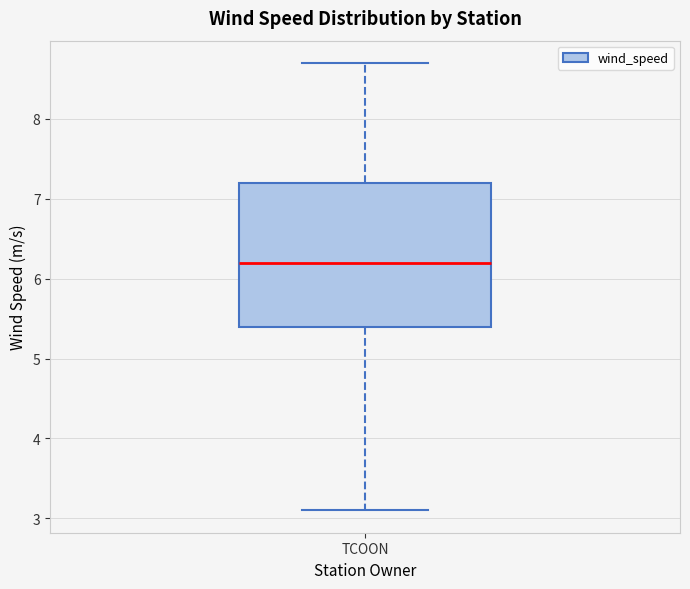

Read this box plot against the y-axis: the position of the median line, the range covered by the box, and the ends of both whiskers. The values are not printed on the chart, so give them approximately, as read against the axis.

median 6.2, box 5.4 to 7.2, whiskers 3.1 to 8.7